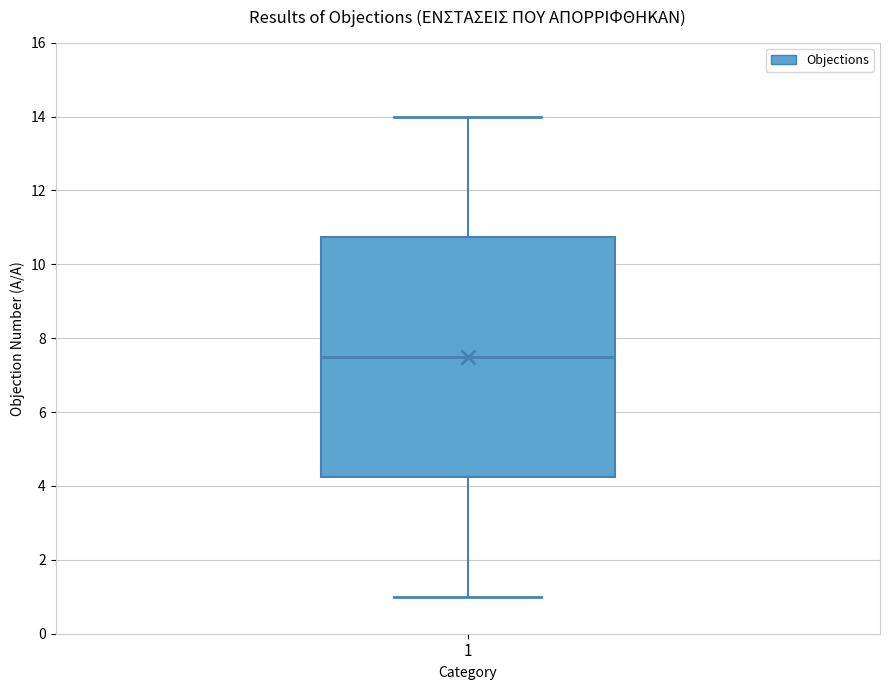

Read this box plot against the y-axis: the position of the median line, the range covered by the box, and the ends of both whiskers. The values are not printed on the chart, so give them approximately, as read against the axis.

median 7.6, box 4.2 to 10.8, whiskers 1.0 to 14.0